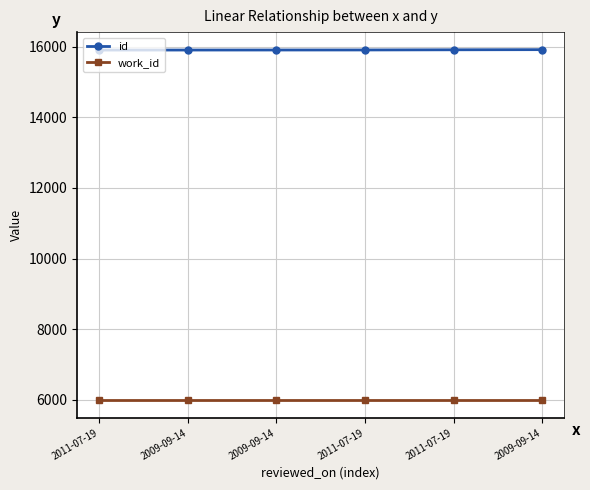

What is the value of the work_id point at the 4th from the left?

5981